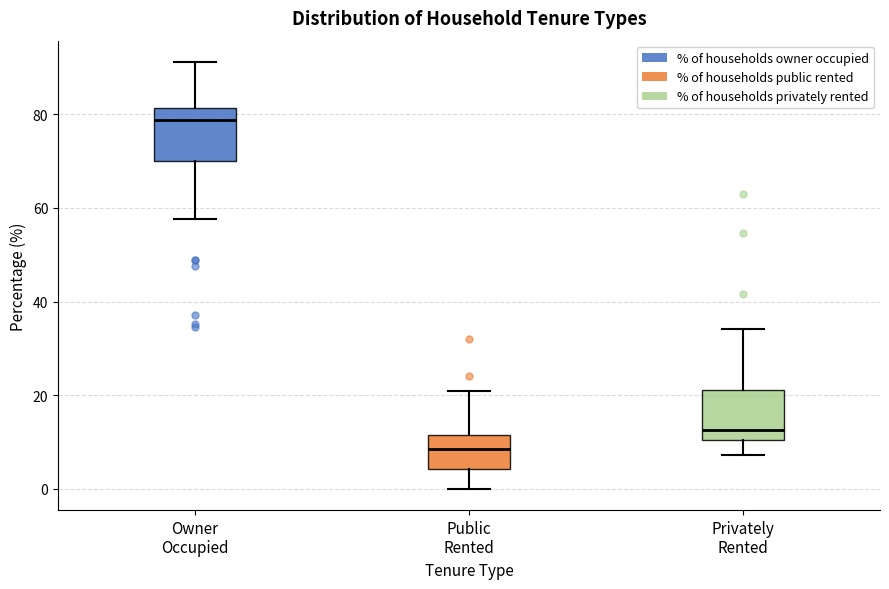

Which box has the highest median line?

Owner Occupied